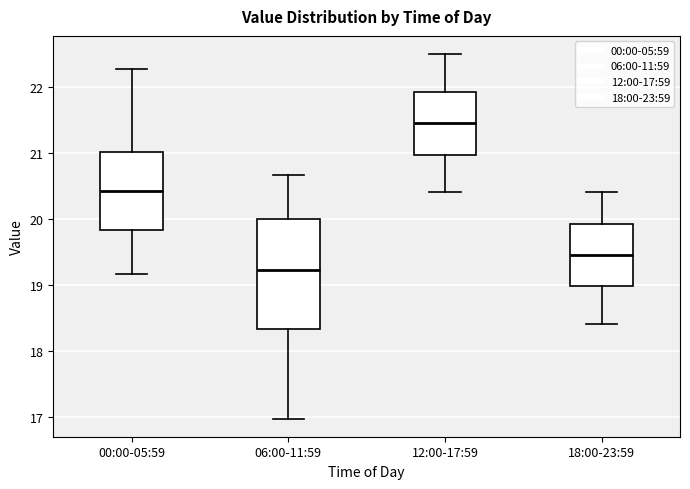

Which box is the tallest, from its lower edge to its upper edge?

06:00-11:59